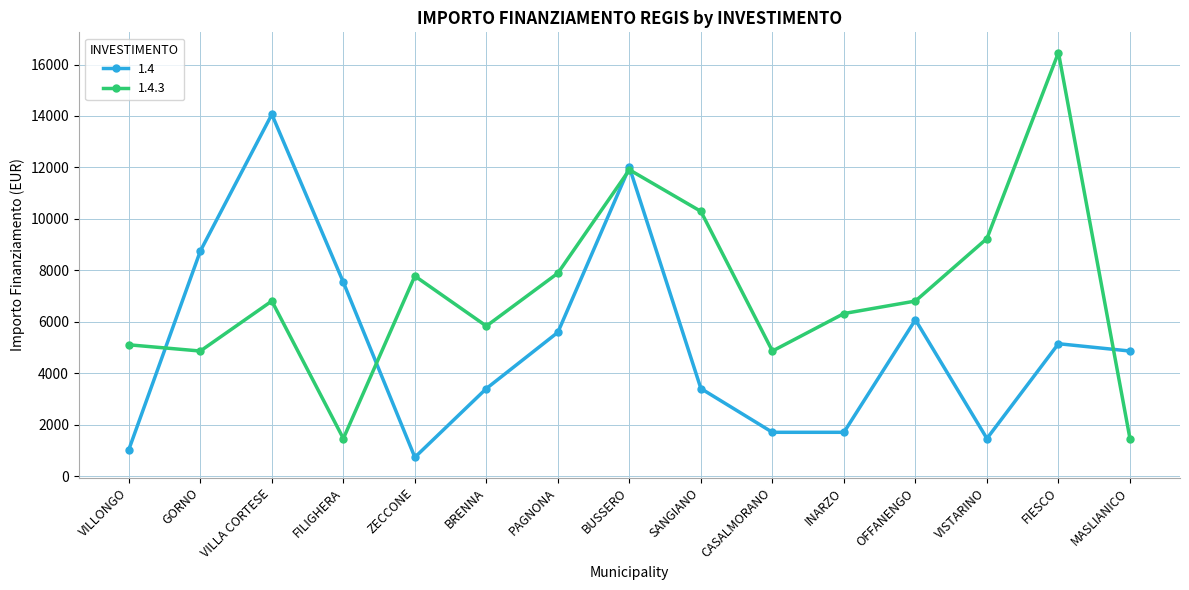

What is the maximum value for 1.4.3?

16464